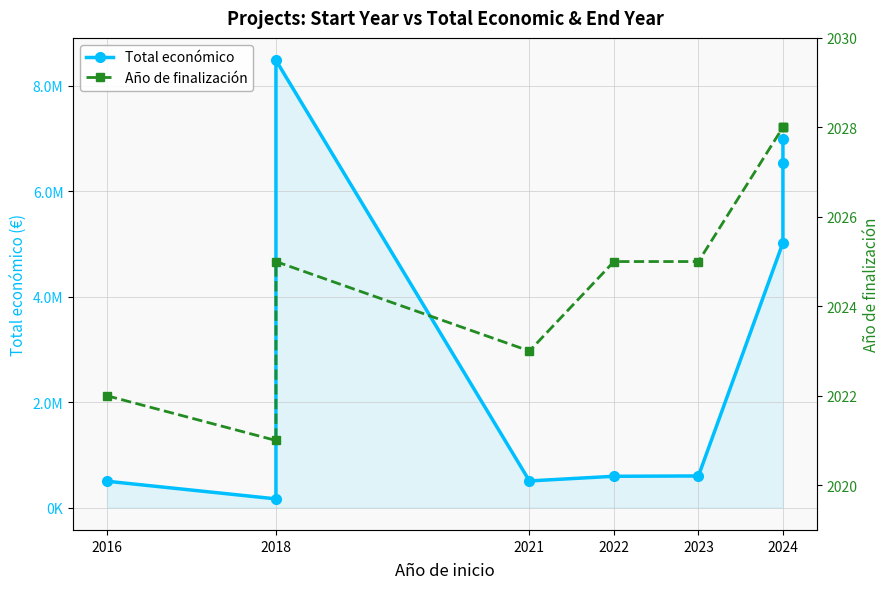

How many lines are shown in the chart?

2